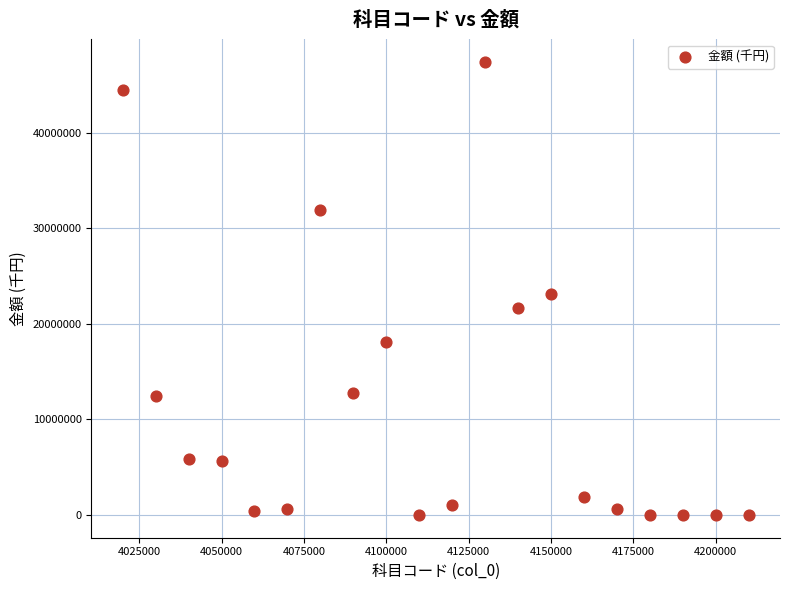

What Y value in the scatter plot is closest to 23692622?

23158884